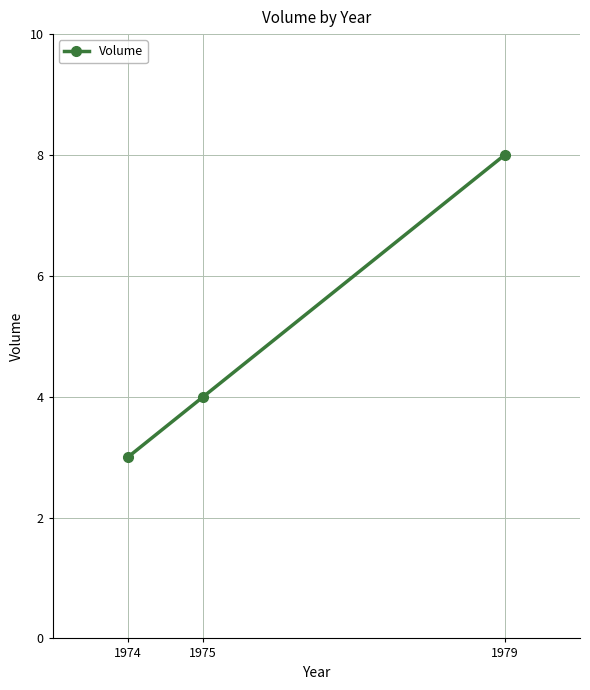

Which category has the lowest value across all series?

1974